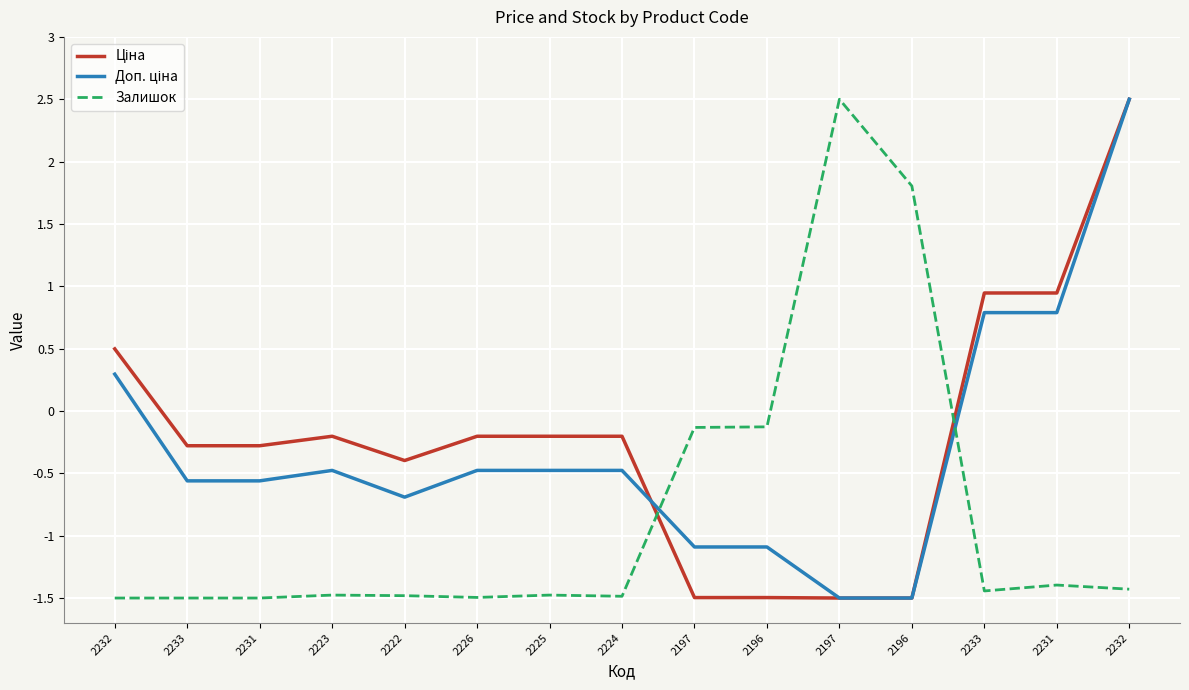

True or false: Залишок and Ціна cross at least once.

True